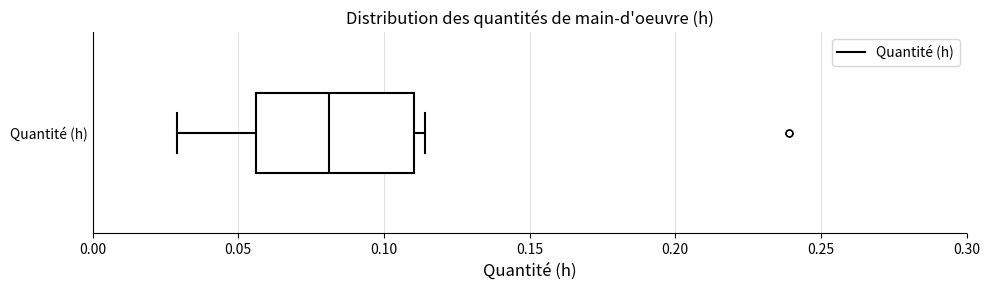

Transcribe this box plot: give where the median line is, the range the box spans, and where the two whiskers end, as read against the x-axis. The values are not printed on the chart, so give them approximately, as read against the axis.

median 0.080, box 0.055 to 0.110, whiskers 0.030 to 0.115